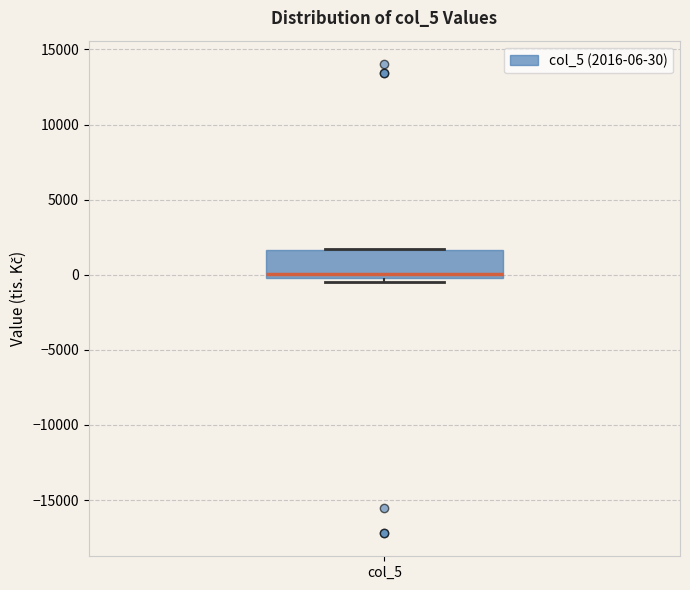

Where is the lower edge of the box for col_5 on the y-axis? The values are not printed on the chart, so give them approximately, as read against the axis.

0